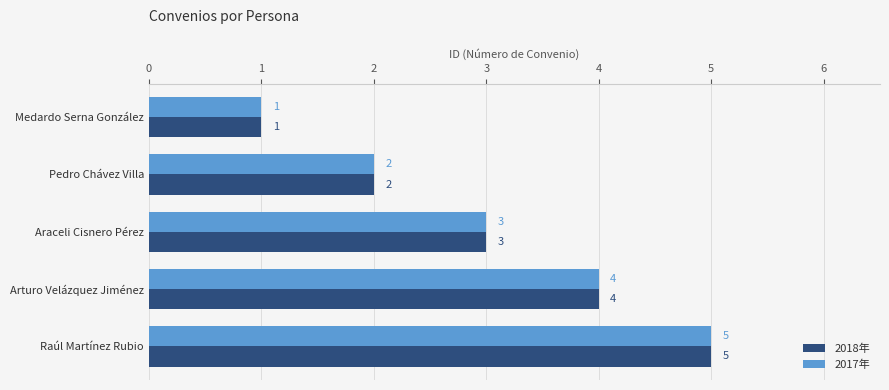

Rank the categories by 2017年 value from highest to lowest.

Raúl Martínez Rubio, Arturo Velázquez Jiménez, Araceli Cisnero Pérez, Pedro Chávez Villa, Medardo Serna González